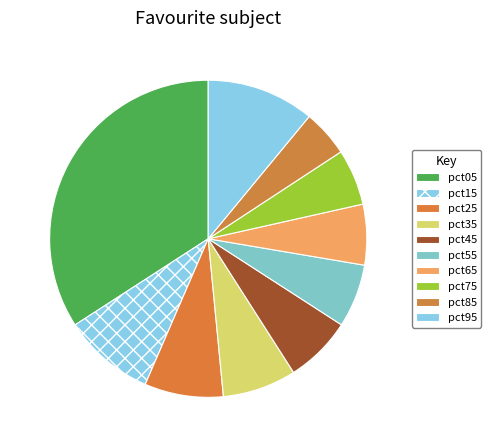

The pct35 slice represents 8% of the pie. True or false?

True